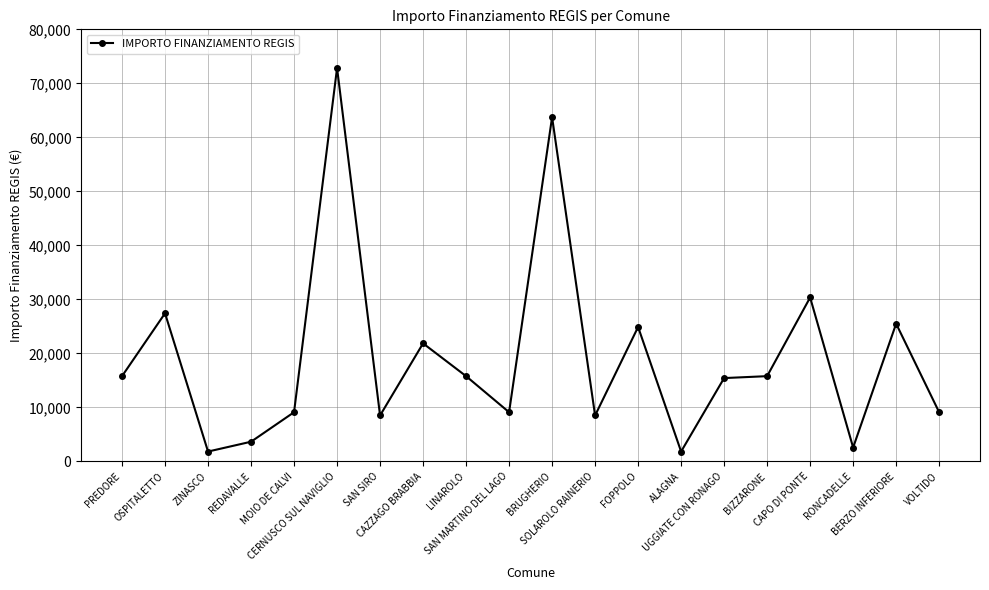

Count the number of data series in this chart.

1